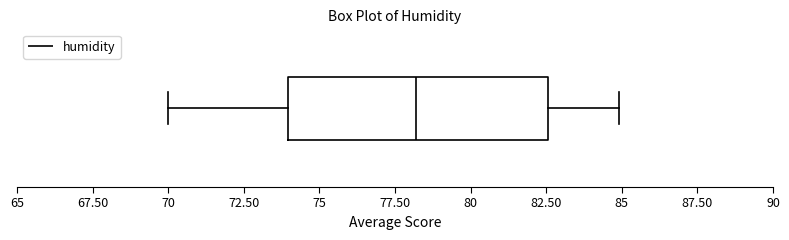

Read this box plot against the x-axis: the position of the median line, the range covered by the box, and the ends of both whiskers. The values are not printed on the chart, so give them approximately, as read against the axis.

median 78.0, box 74.0 to 82.5, whiskers 70.0 to 85.0